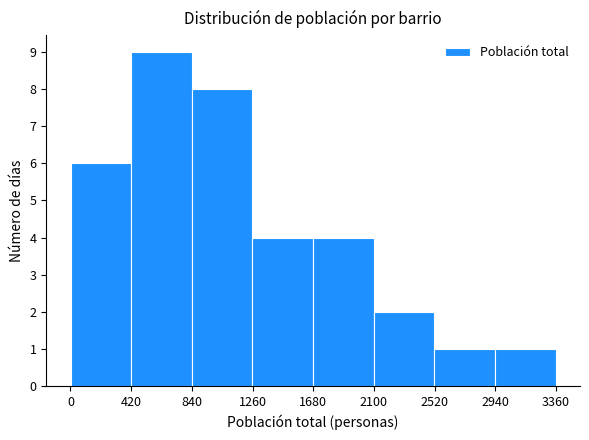

What is the height of the bar covering 0 to 400 on the x-axis? Neither the bar edges nor the heights are printed on the chart, so give them approximately, as read against the axes.

6